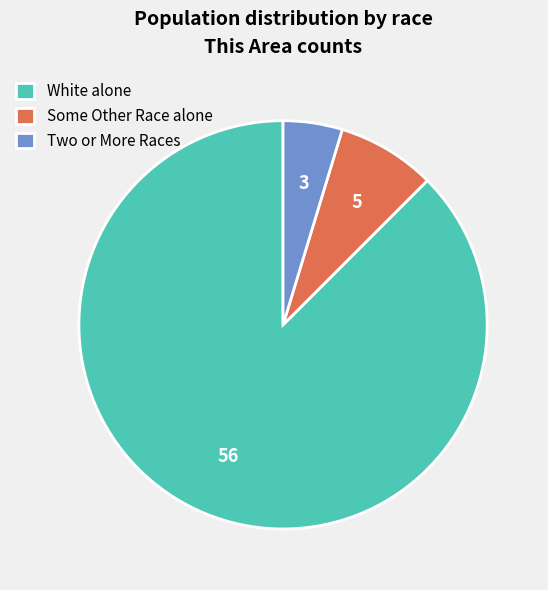

Approximately how many times larger is the value at Two or More Races compared to Some Other Race alone?

0.6